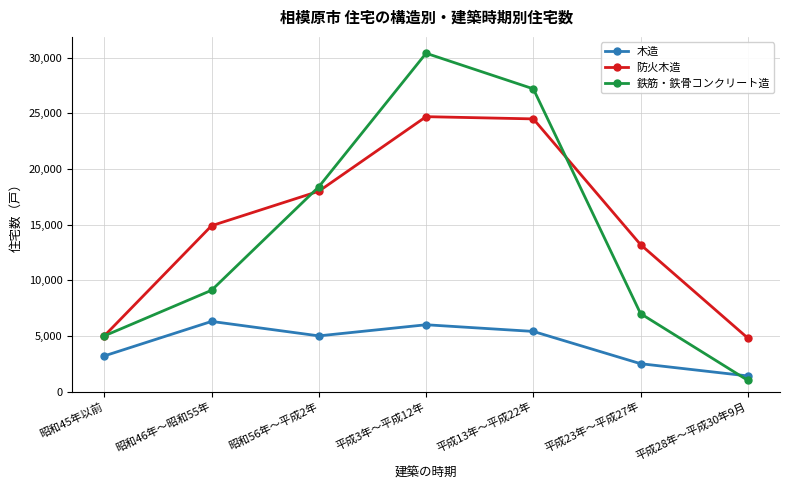

Read the 鉄筋・鉄骨コンクリート造 value at 昭和56年～平成2年, to the nearest 100.

18400